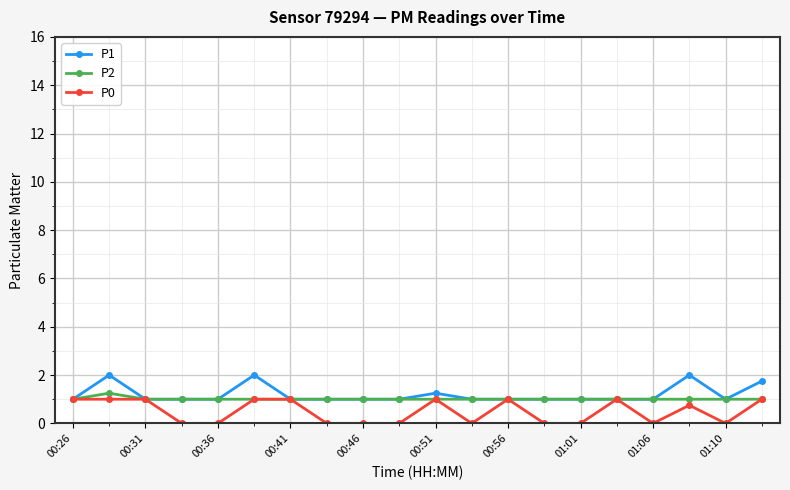

What is the maximum value for P1?

2.0